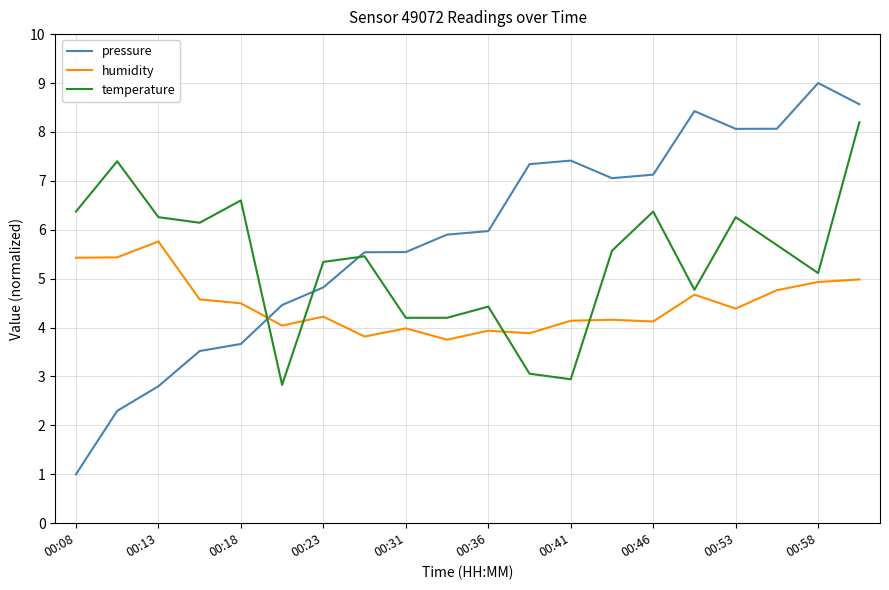

Which series has the largest range (max minus min)?

pressure